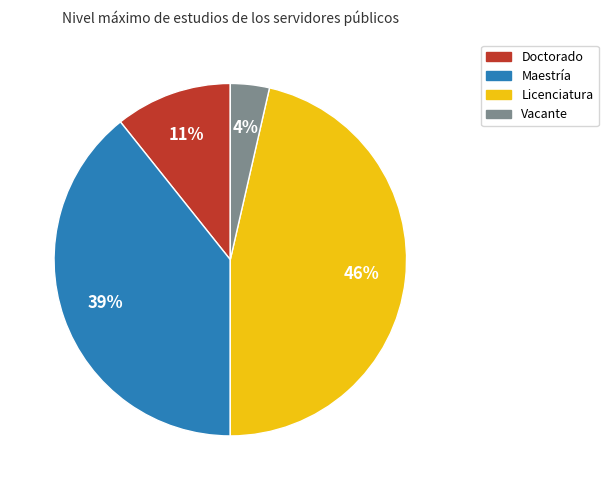

Is the sum of Doctorado and Vacante greater than half?

No